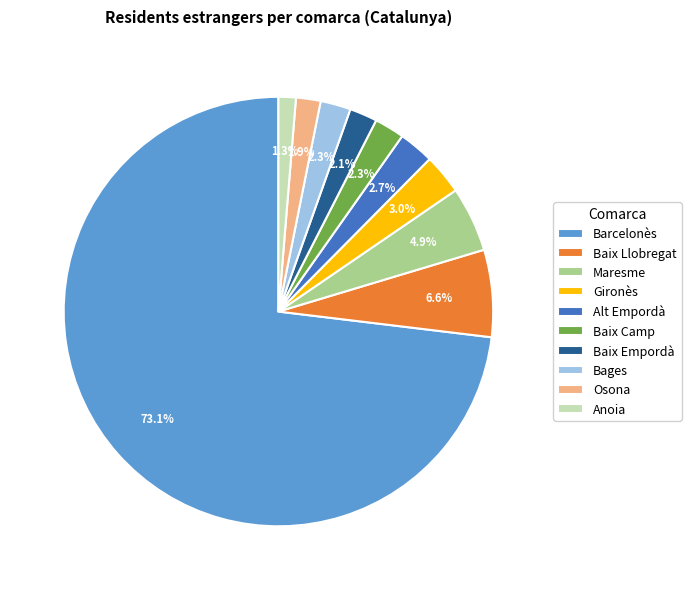

Which has a higher value, Anoia or Gironès?

Gironès